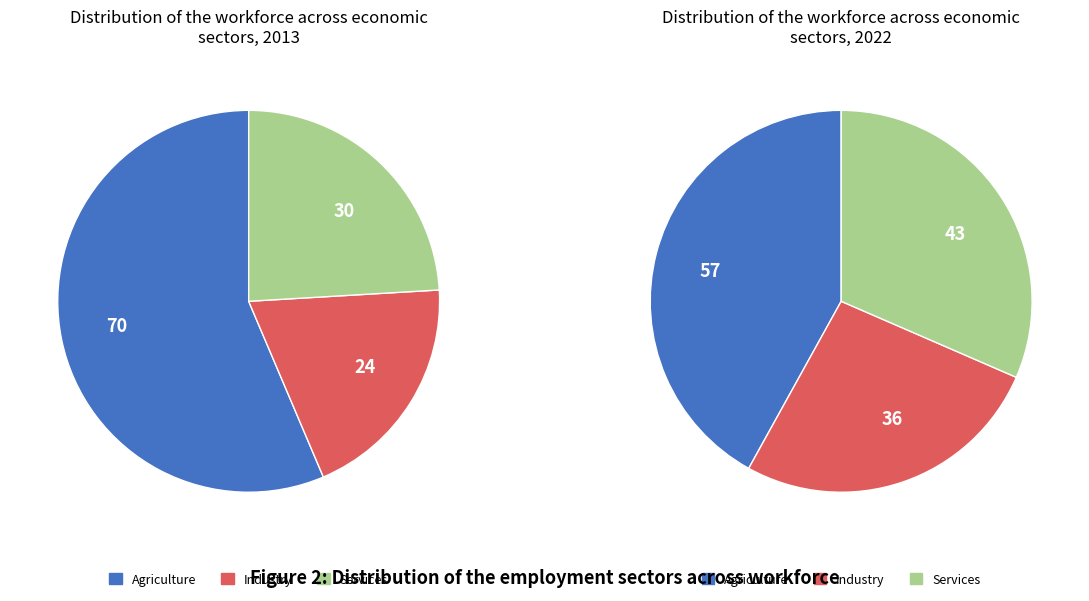

Is there any slice that represents more than half of the pie?

No